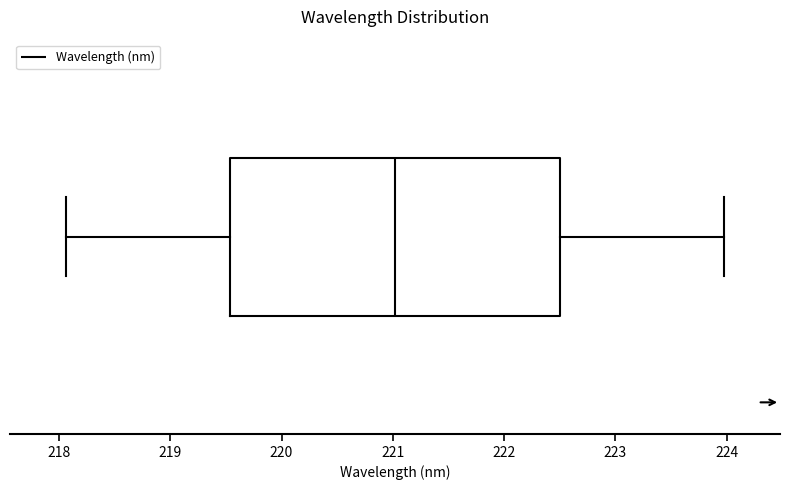

Transcribe this box plot: give where the median line is, the range the box spans, and where the two whiskers end, as read against the x-axis. The values are not printed on the chart, so give them approximately, as read against the axis.

median 221.0, box 219.5 to 222.5, whiskers 218.1 to 224.0